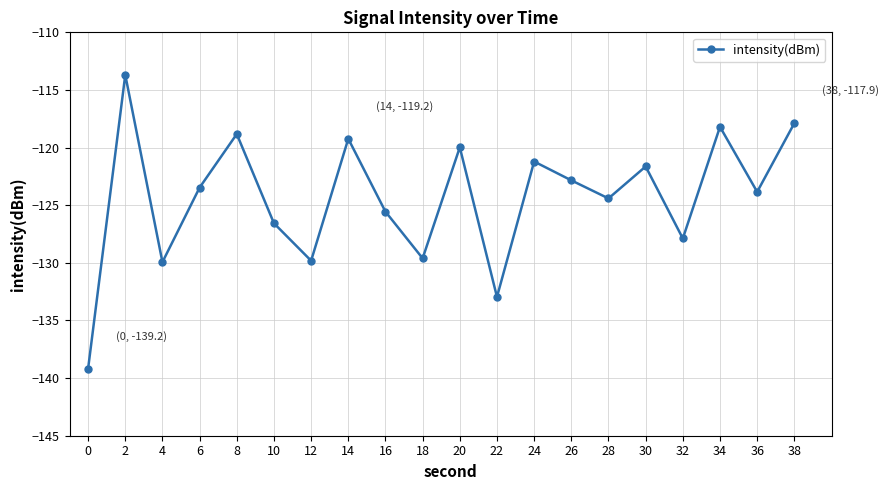

Which category has the highest value across all series?

2